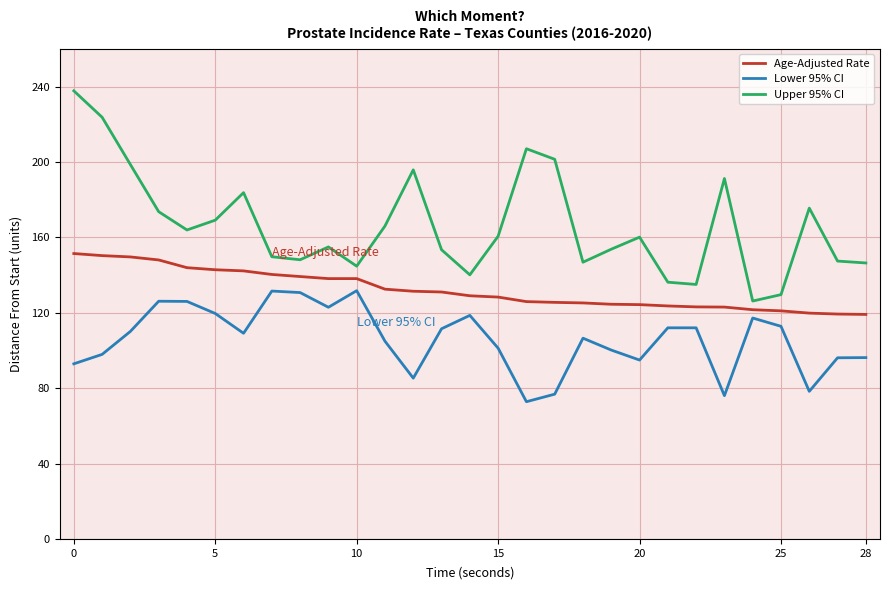

True or false: Upper 95% CI and Lower 95% CI cross at least once.

False